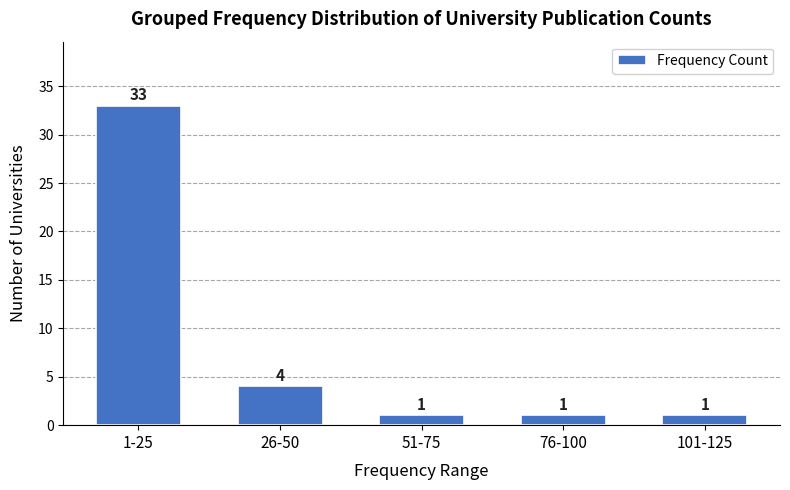

Reading left to right, transcribe all the data shown in this chart.

33	4	1	1	1